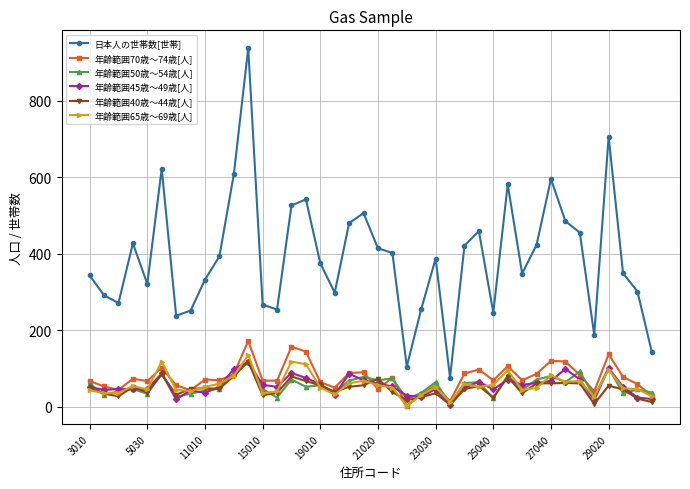

Which series has the largest range (max minus min)?

日本人の世帯数[世帯]